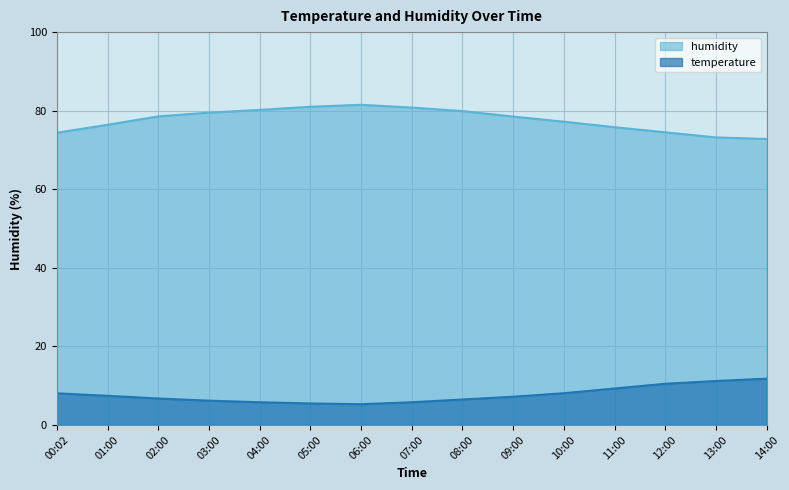

How many series are shown in this chart?

2